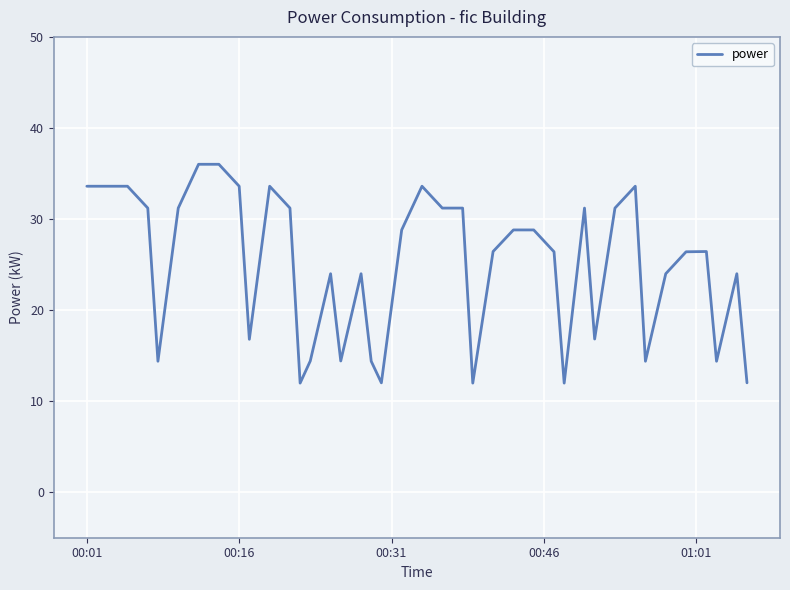

Reading left to right, transcribe all the data shown in this chart.

33.6	33.6	33.6	31.2	14.4	31.2	36.0	36.0	33.6	16.8	33.6	31.2	12.0	14.4	24.0	14.4	24.0	14.4	12.0	28.8	33.6	31.2	31.2	12.0	26.4	28.8	28.8	26.4	12.0	31.2	16.8	31.2	33.6	14.4	24.0	26.4	26.4	14.4	24.0	12.0